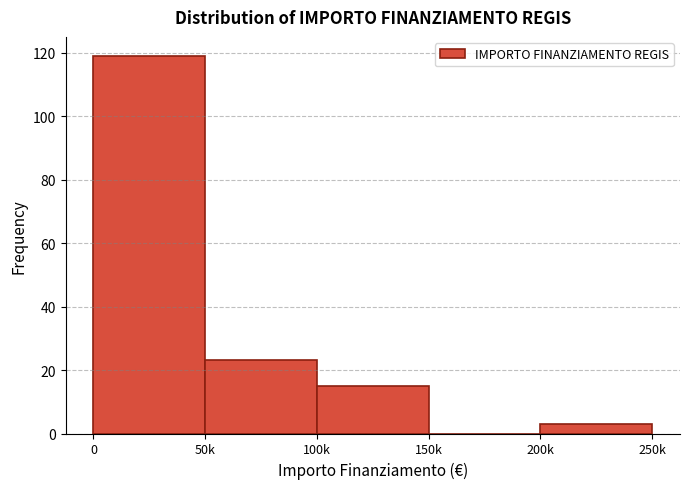

Reading left to right, extract all data points from this chart.

0=119	50k=23	100k=15	150k=0	200k=3